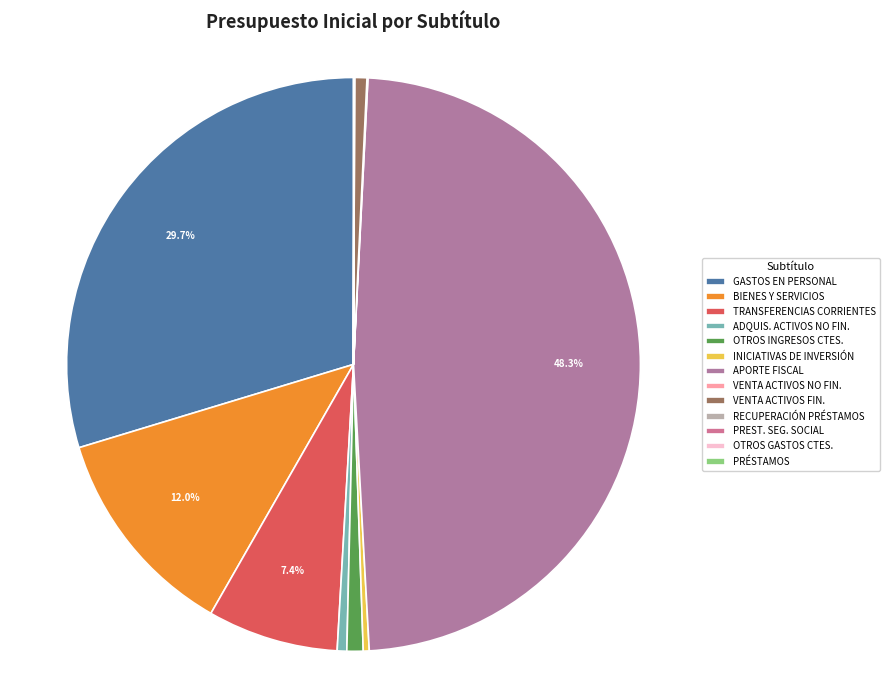

What is the largest slice in the pie chart?

APORTE FISCAL